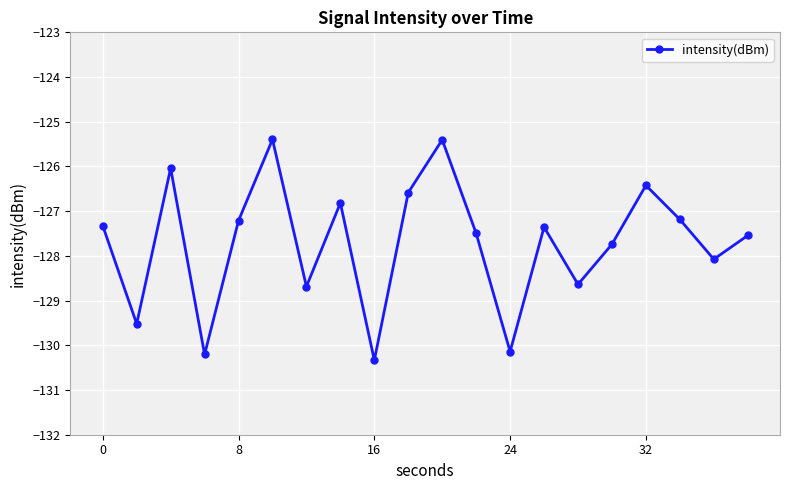

True or false: the data has more than 2 interior local peaks.

True